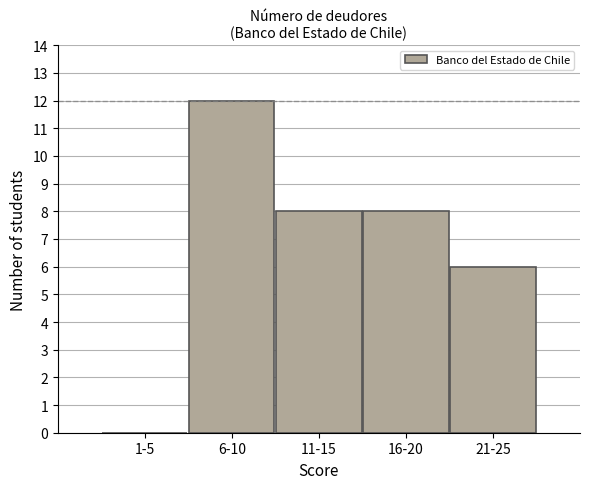

Reading right to left, what are all the values shown in this chart?

21-25=6	16-20=8	11-15=8	6-10=12	1-5=0